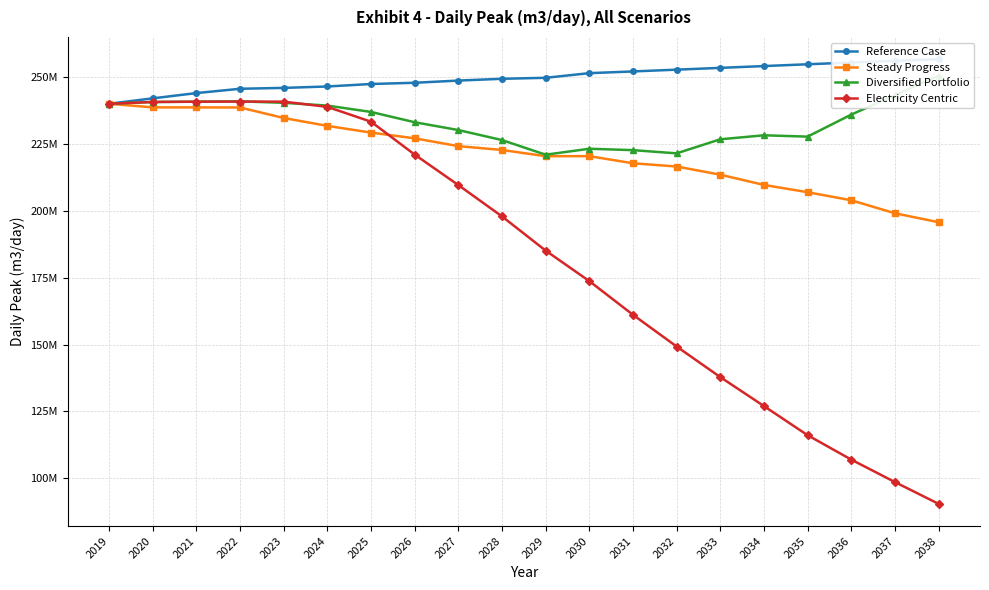

What is the difference between the second highest and second lowest values in the Steady Progress series?

39643709.9